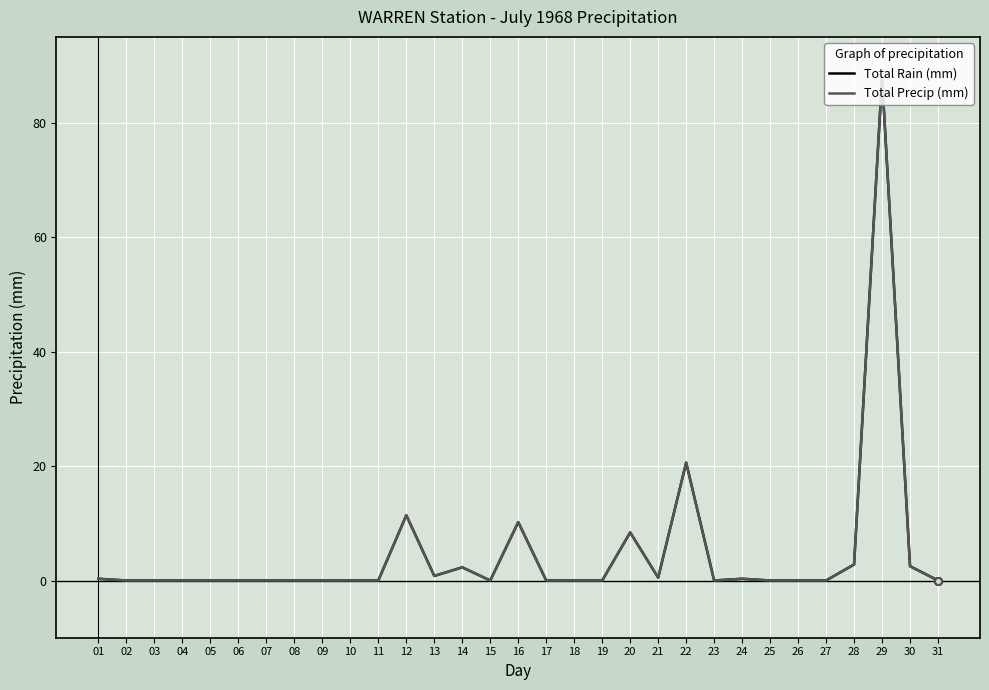

Does the chart have visible grid lines?

Yes